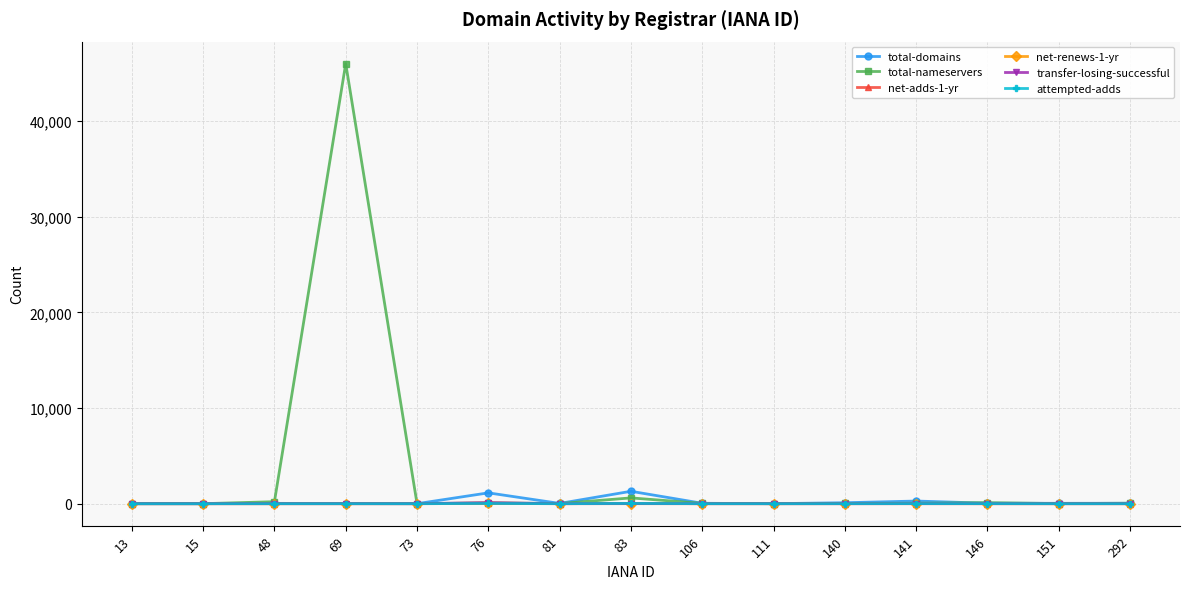

Which series has the widest spread of values?

total-nameservers